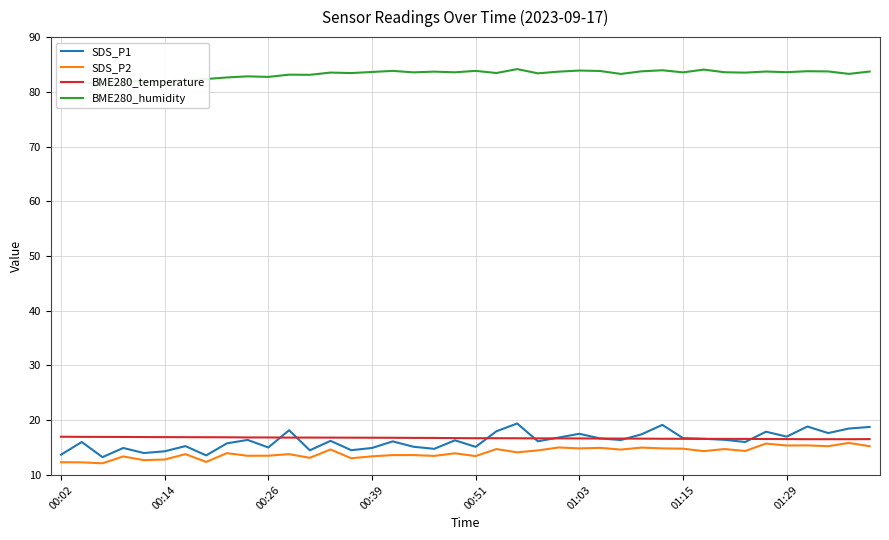

Reading left to right, extract all data points from this chart.

SDS_P1: 13.7	16.0	13.2	14.9	14.0	14.3	15.3	13.6	15.8	16.4	15.0	18.2	14.5	16.2	14.5	14.9	16.1	15.2	14.8	16.3	15.1	18.0	19.4	16.1	16.8	17.5	16.7	16.4	17.4	19.1	16.7	16.6	16.4	16.0	17.9	17.0	18.9	17.6	18.5	18.8
SDS_P2: 12.3	12.3	12.1	13.4	12.7	12.8	13.8	12.4	14.0	13.5	13.5	13.8	13.1	14.7	13.1	13.4	13.6	13.6	13.5	13.9	13.4	14.7	14.1	14.5	15.0	14.8	14.9	14.6	15.0	14.8	14.8	14.3	14.7	14.4	15.7	15.4	15.4	15.2	15.8	15.2
BME280_temperature: 17.0	17.0	16.9	16.9	16.9	16.9	16.9	16.9	16.9	16.9	16.9	16.8	16.8	16.8	16.8	16.8	16.8	16.8	16.8	16.7	16.7	16.7	16.7	16.7	16.7	16.7	16.6	16.6	16.6	16.6	16.6	16.6	16.6	16.6	16.6	16.6	16.5	16.5	16.5	16.6
BME280_humidity: 81.6	81.8	81.2	82.0	81.9	81.9	82.1	82.3	82.6	82.8	82.7	83.1	83.1	83.5	83.4	83.6	83.8	83.6	83.7	83.6	83.8	83.4	84.2	83.4	83.7	83.9	83.8	83.3	83.8	83.9	83.6	84.1	83.6	83.5	83.7	83.6	83.8	83.7	83.3	83.7